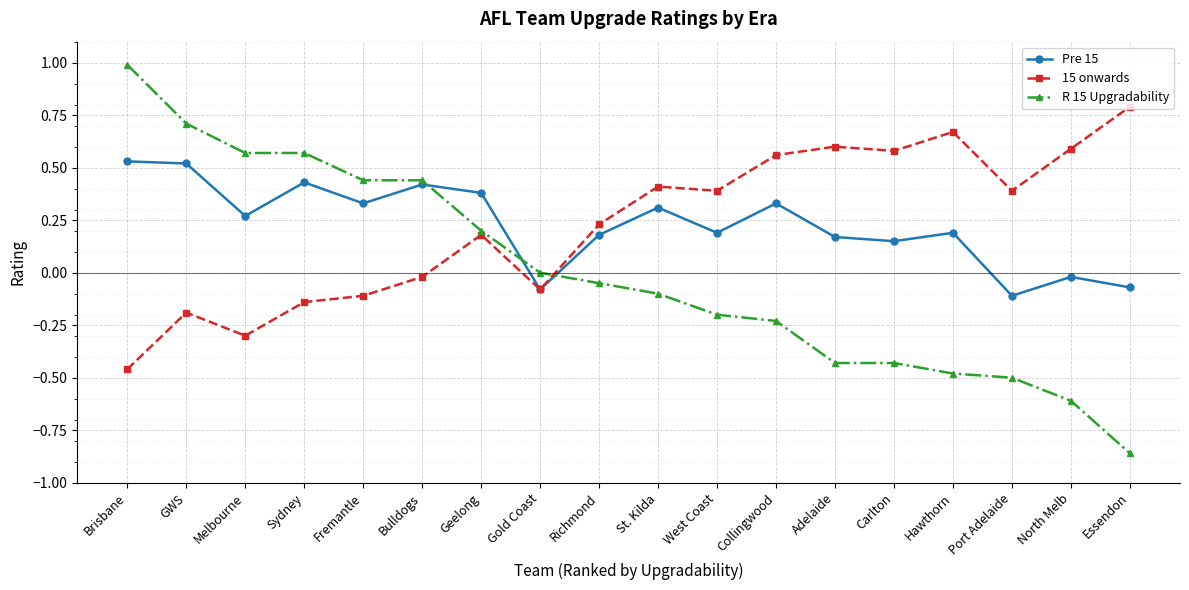

How many negative values does the Pre 15 series have?

4